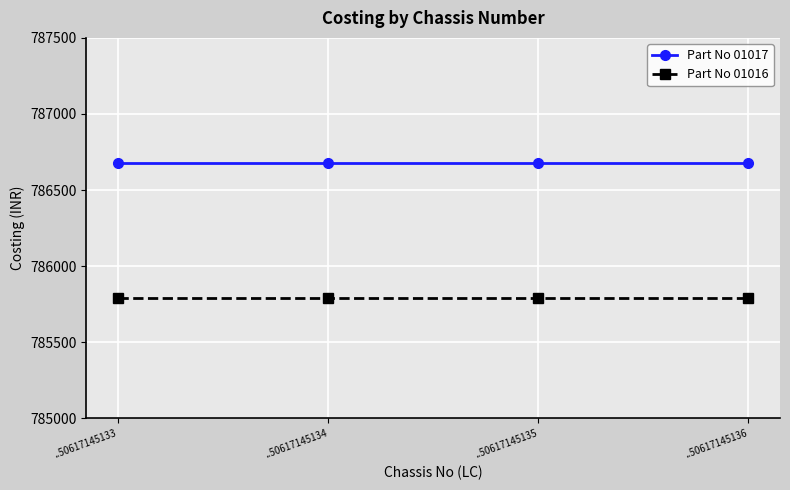

Is the value of Part No 01017 at ..50617145133 greater than the value of Part No 01016 at ..50617145133?

Yes